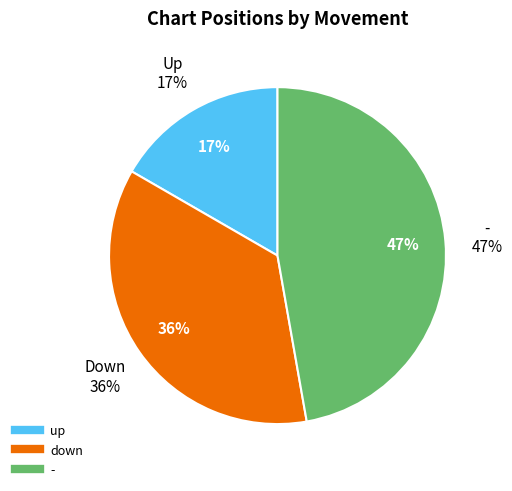

What is the smallest slice in the pie chart?

up